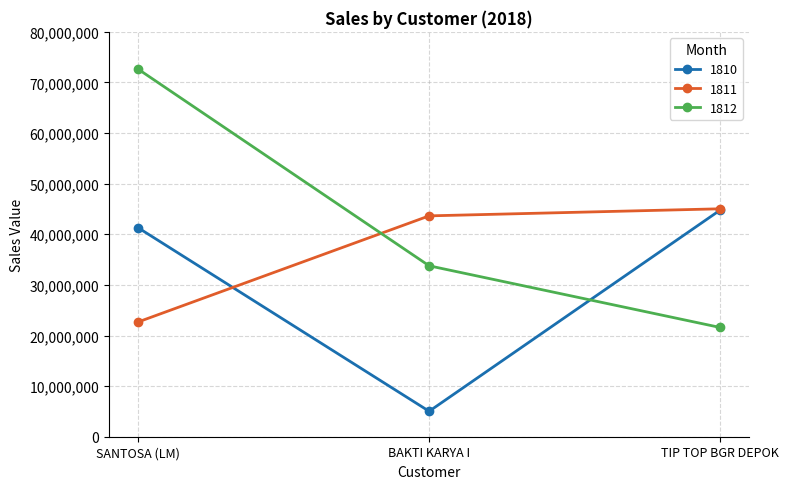

How many series are shown in this chart?

3